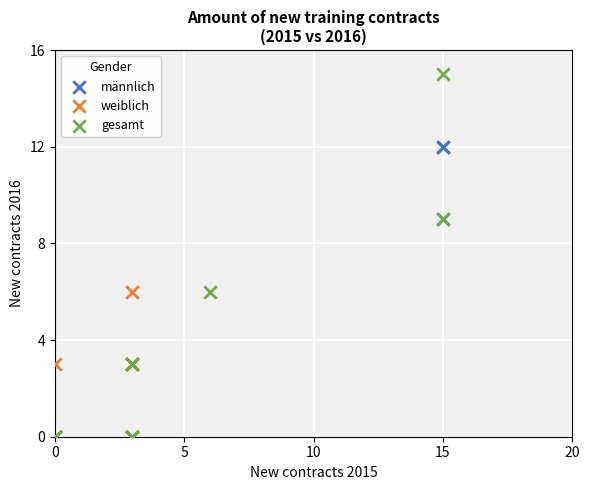

Which series contains the highest Y value?

gesamt